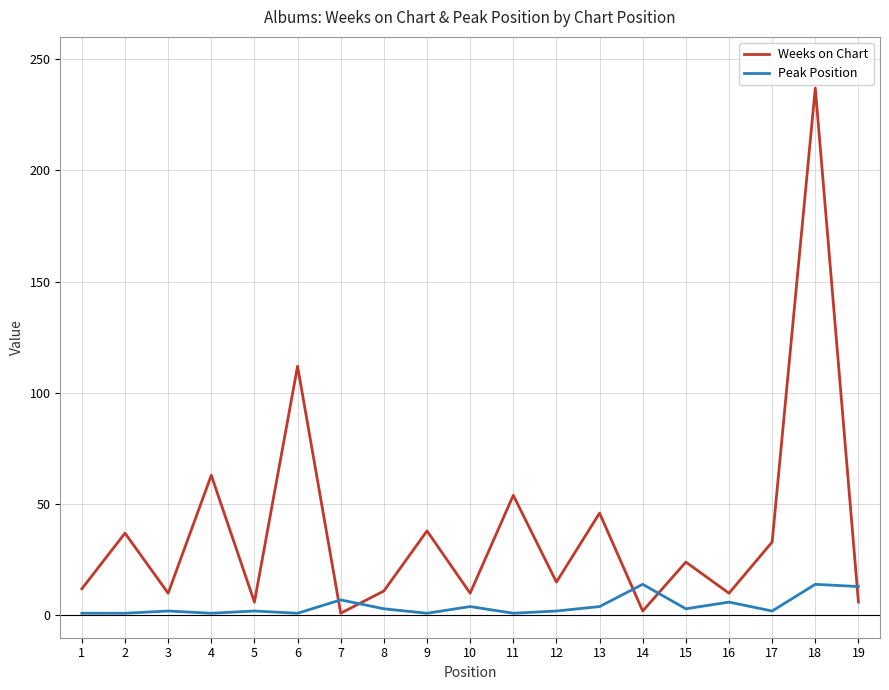

Between which two adjacent categories do Weeks on Chart and Peak Position first intersect?

6 and 7